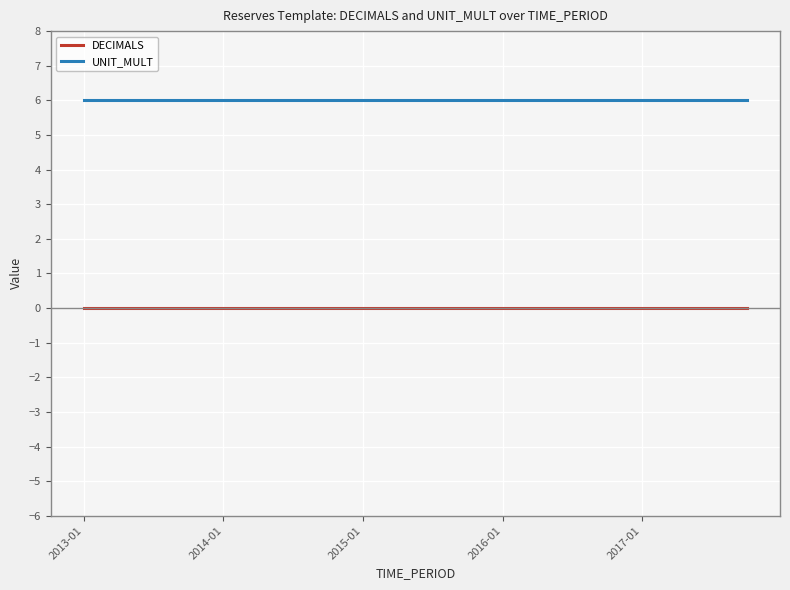

Reading left to right, what are all the values shown in this chart?

DECIMALS: 0	0	0	0	0	0	0	0	0	0	0	0	0	0	0	0	0	0	0	0
UNIT_MULT: 6	6	6	6	6	6	6	6	6	6	6	6	6	6	6	6	6	6	6	6